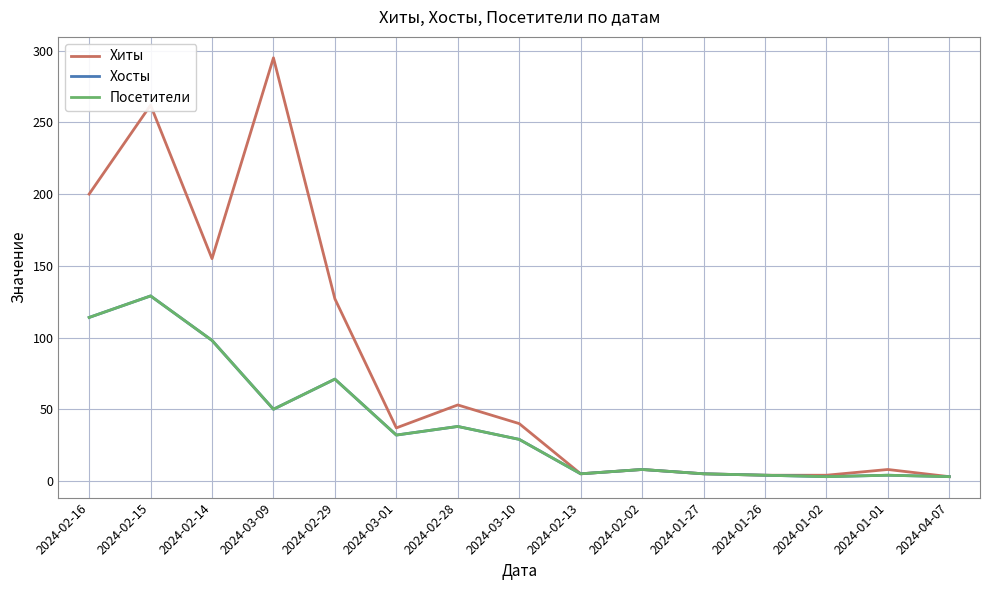

Reading left to right, what are all the values shown in this chart?

Хиты: 200	262	155	295	127	37	53	40	5	8	5	4	4	8	3
Хосты: 114	129	98	50	71	32	38	29	5	8	5	4	3	4	3
Посетители: 114	129	98	50	71	32	38	29	5	8	5	4	3	4	3